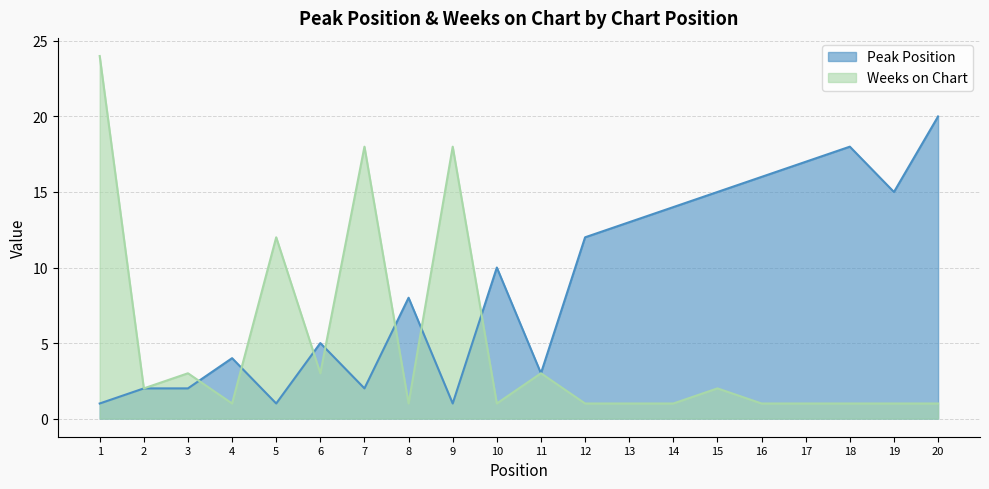

Is it true that Weeks on Chart equals 1 at 13?

False